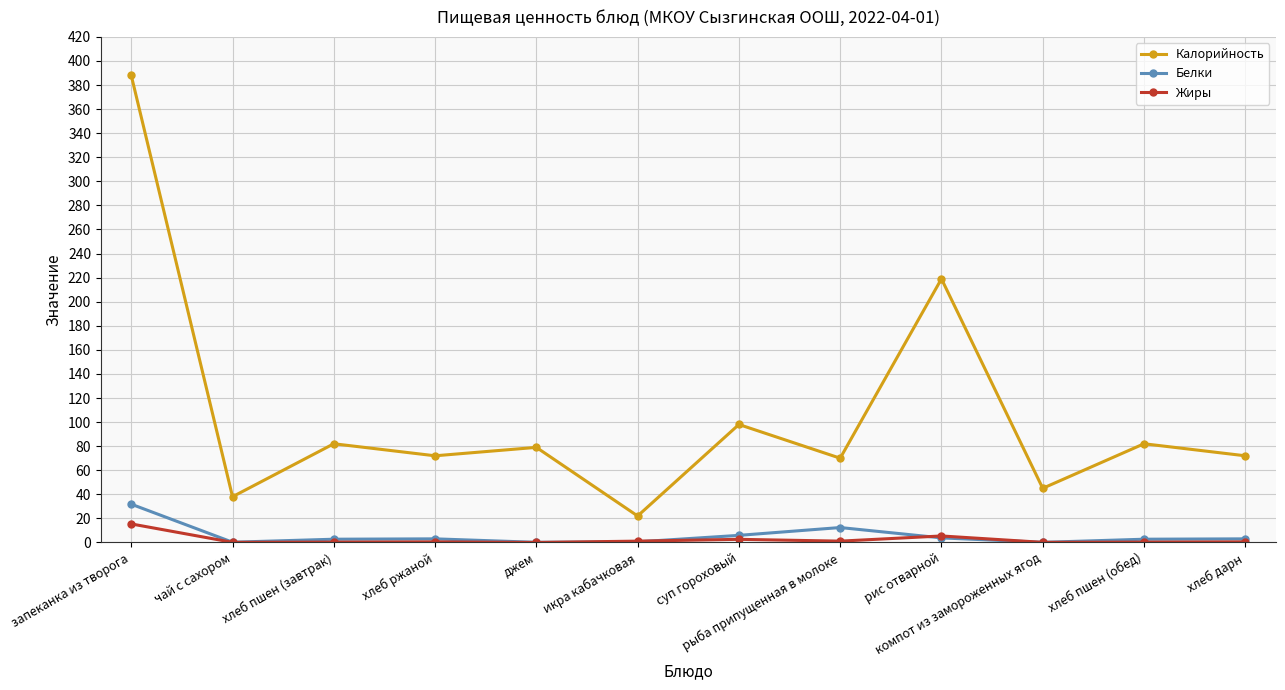

What is the sum of all Жиры values?

27.4